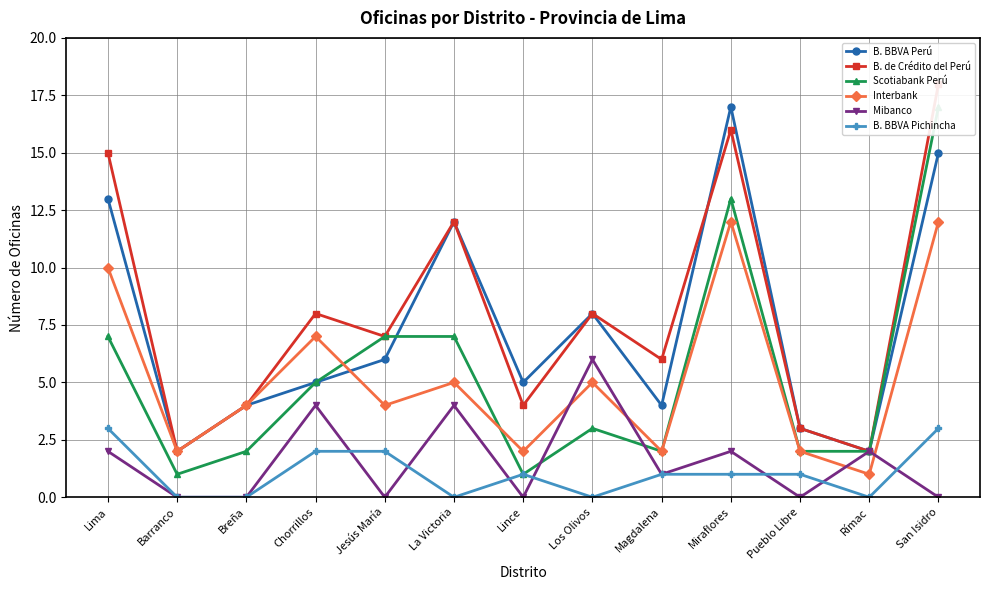

How many values in the B. BBVA Pichincha series are below 1?

5